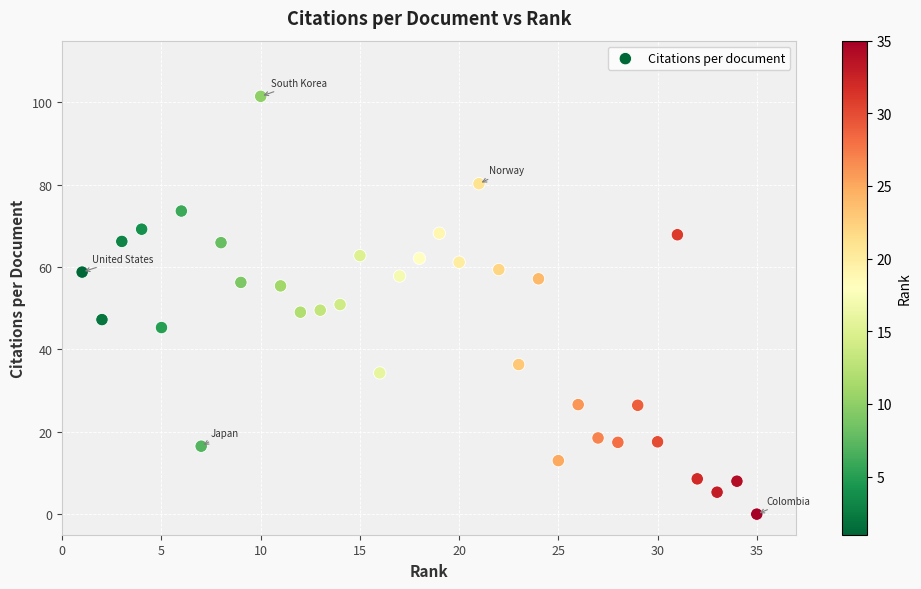

What is the range of Y values (max minus min)?

101.5